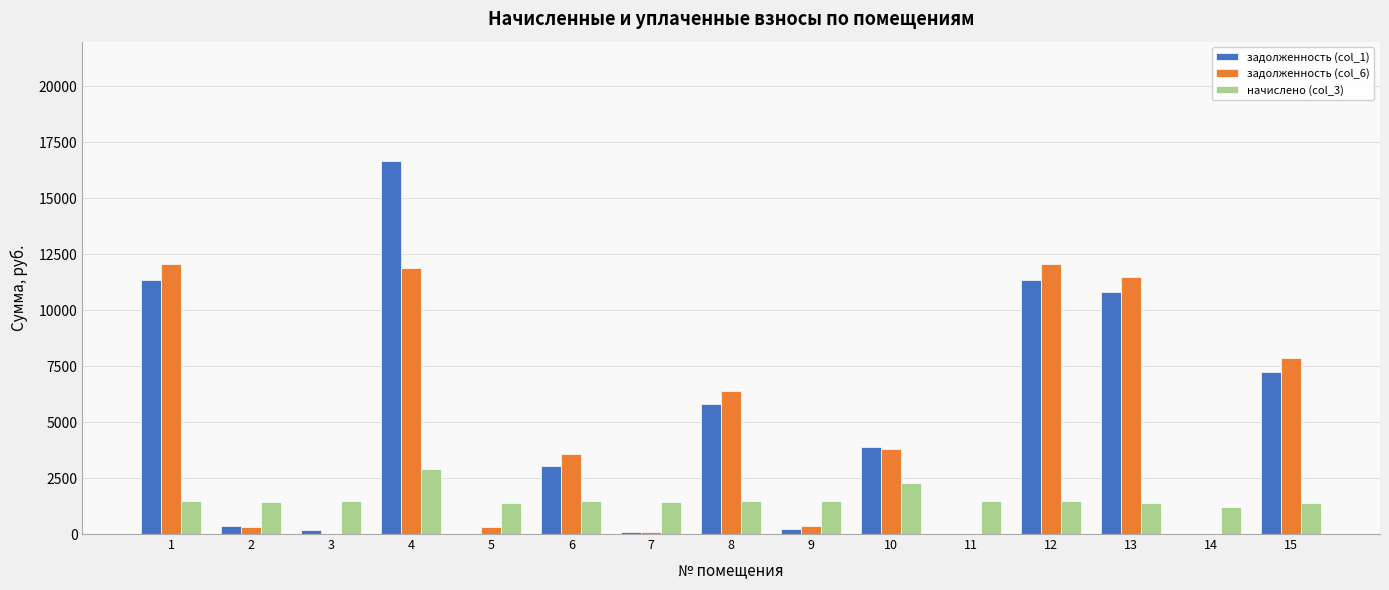

Is the value of начислено (col_3) at 3 greater than the value of задолженность (col_6) at 7?

Yes